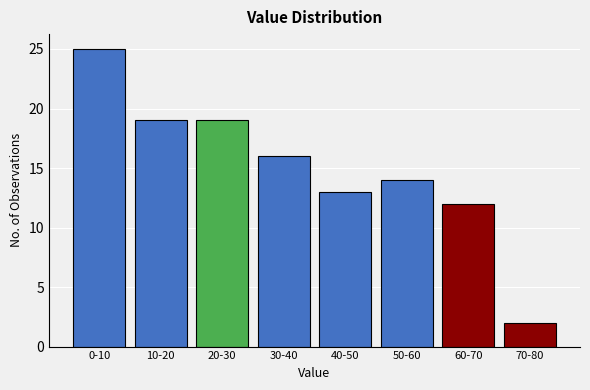

Reading right to left, extract all data points from this chart.

70-80=2	60-70=12	50-60=14	40-50=13	30-40=16	20-30=19	10-20=19	0-10=25